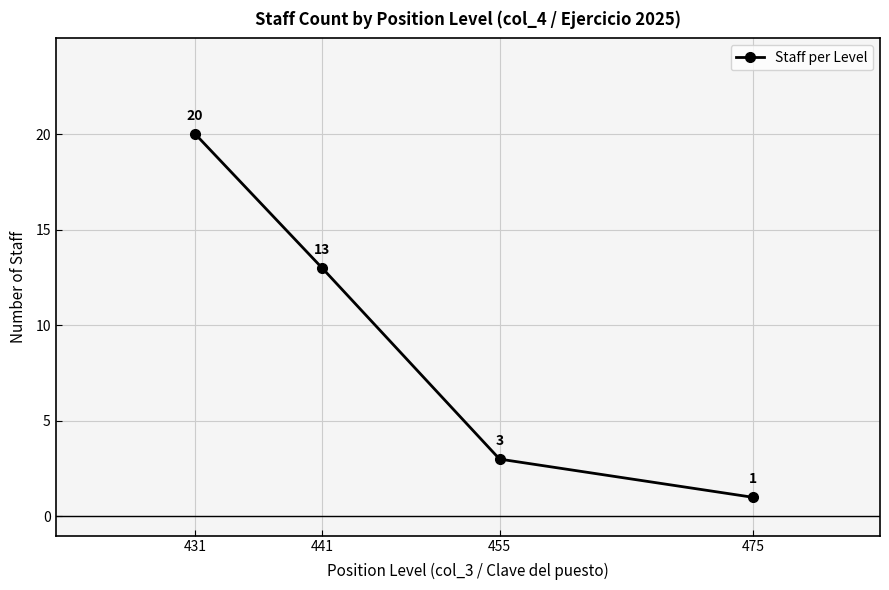

Where is the data nearest to the value 10?

441